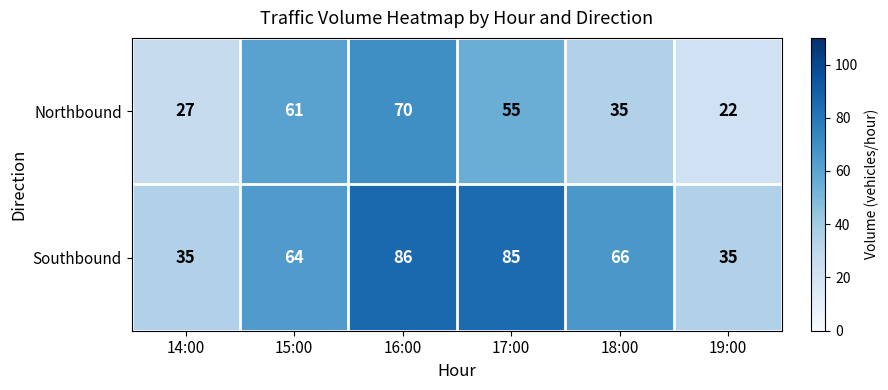

Which series has the widest spread of values?

Southbound